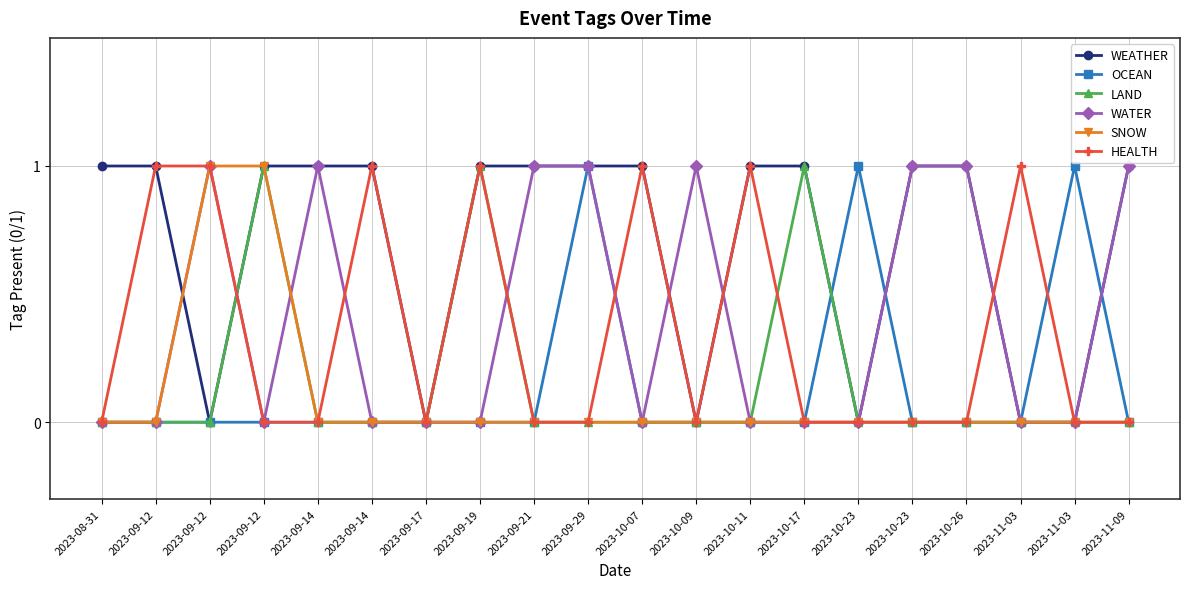

True or false: SNOW has more than 0 interior local peaks.

False